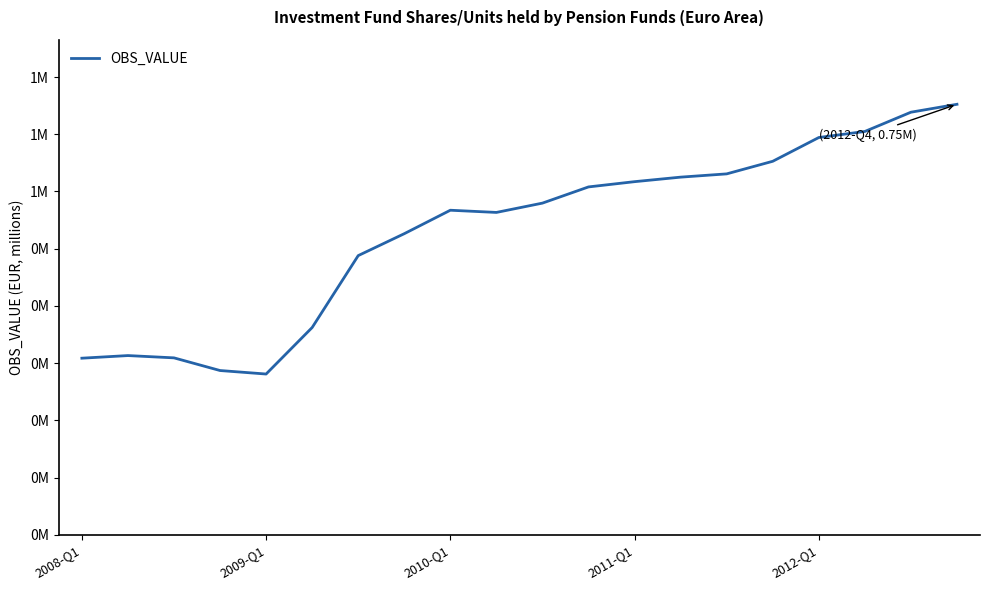

Is this an area chart (filled region under the line)?

No